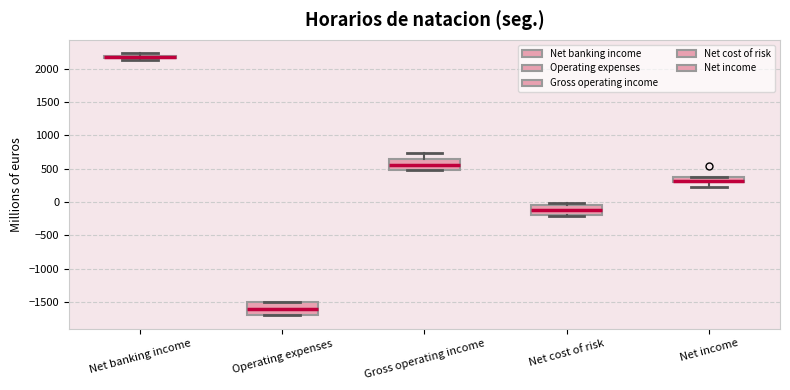

Where is the upper edge of the box for Operating expenses on the y-axis? The values are not printed on the chart, so give them approximately, as read against the axis.

-1500